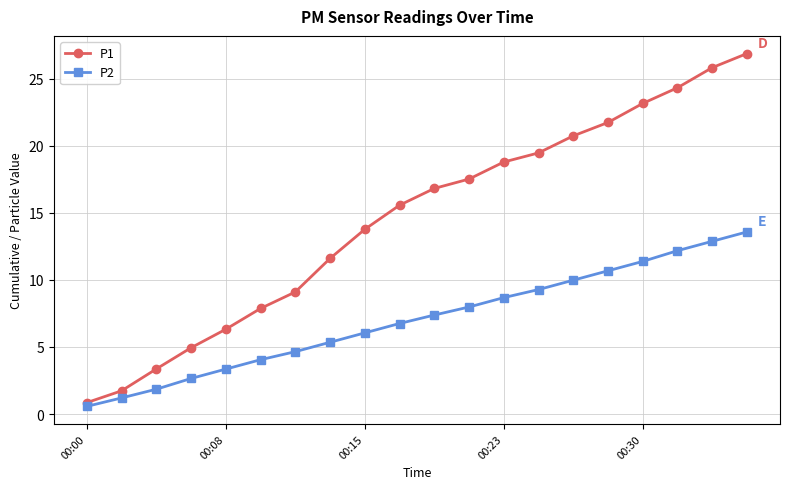

List the series in order of their peak value, highest first.

P1, P2